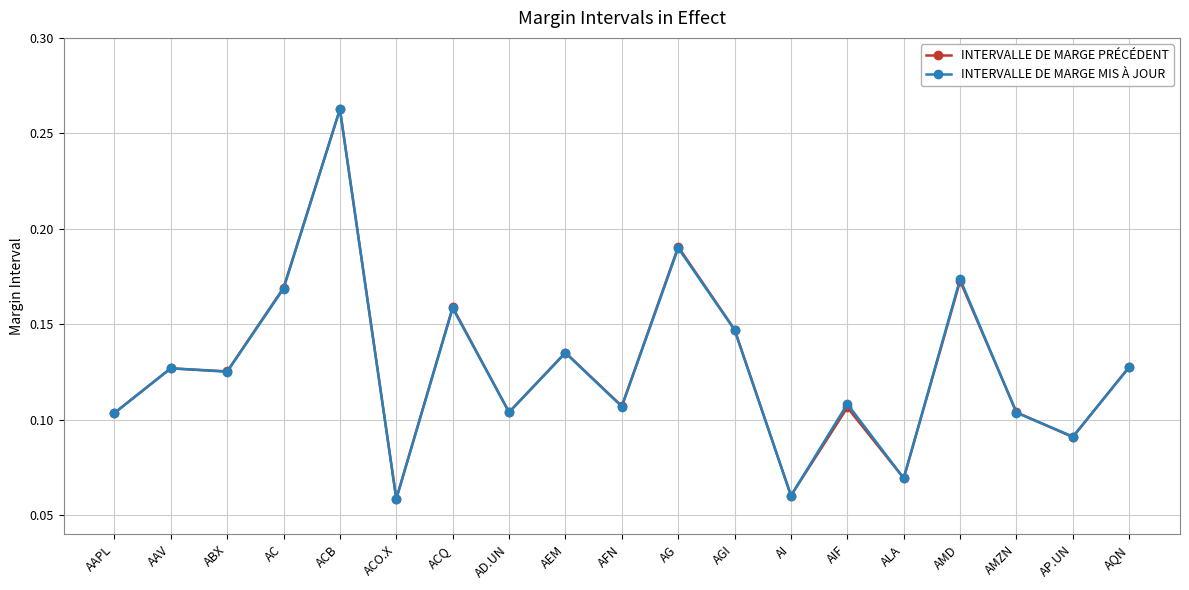

The value of INTERVALLE DE MARGE MIS À JOUR at AD.UN is 0.0. True or false?

False